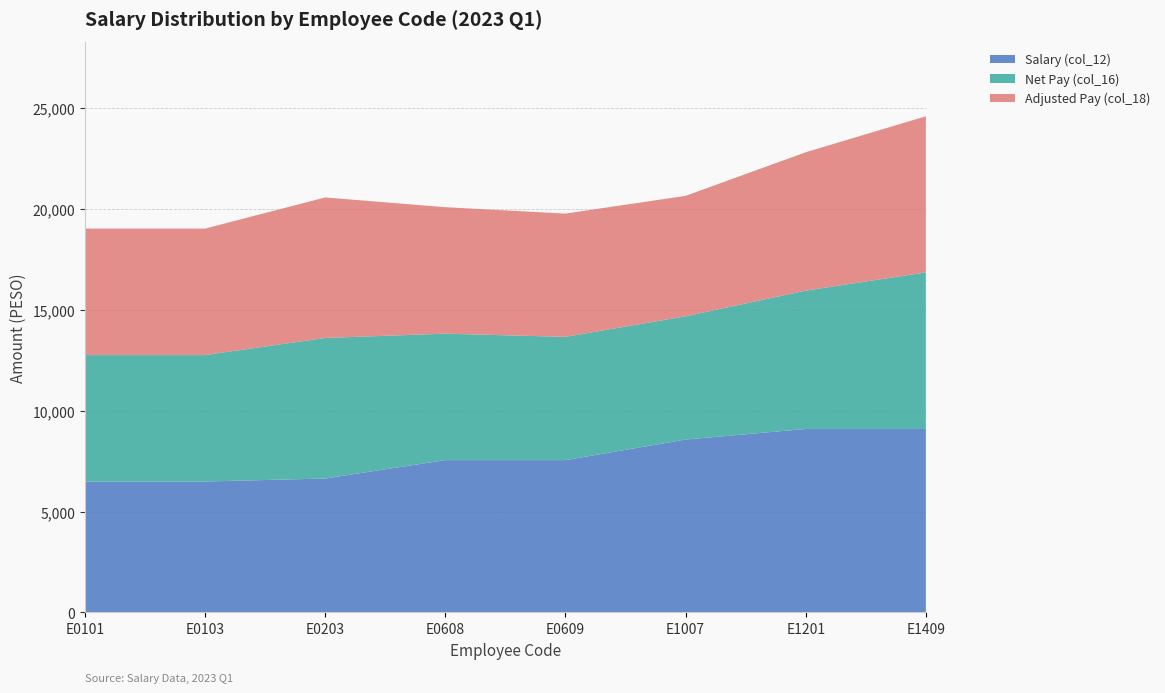

Reading left to right, what are all the values shown in this chart?

Salary (col_12): 6490.3	6490.3	6641.9	7551.2	7551.2	8570.9	9095.8	9095.8
Net Pay (col_16): 6267.9	6267.9	6964.4	6267.9	6109.3	6109.3	6857.0	7759.2
Adjusted Pay (col_18): 6267.9	6267.9	6964.4	6267.9	6109.3	5969.3	6857.0	7738.4